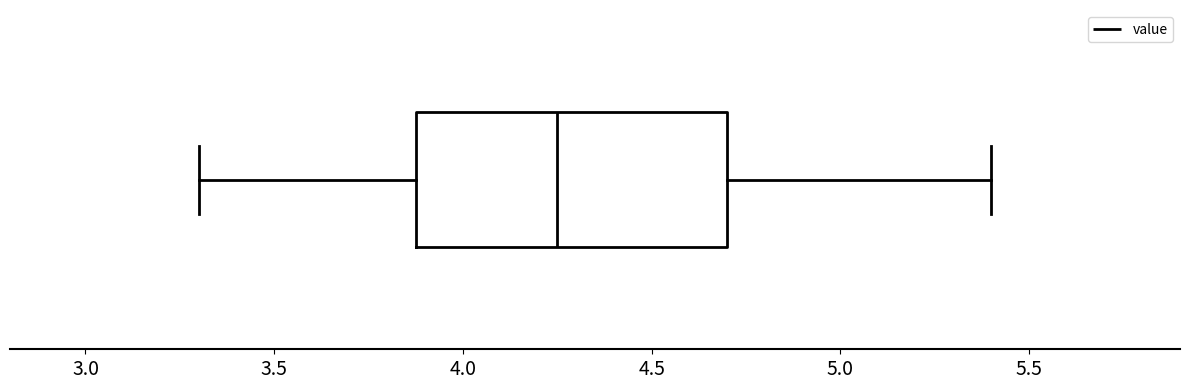

Read this box plot against the x-axis: the position of the median line, the range covered by the box, and the ends of both whiskers. The values are not printed on the chart, so give them approximately, as read against the axis.

median 4.25, box 3.90 to 4.70, whiskers 3.30 to 5.40